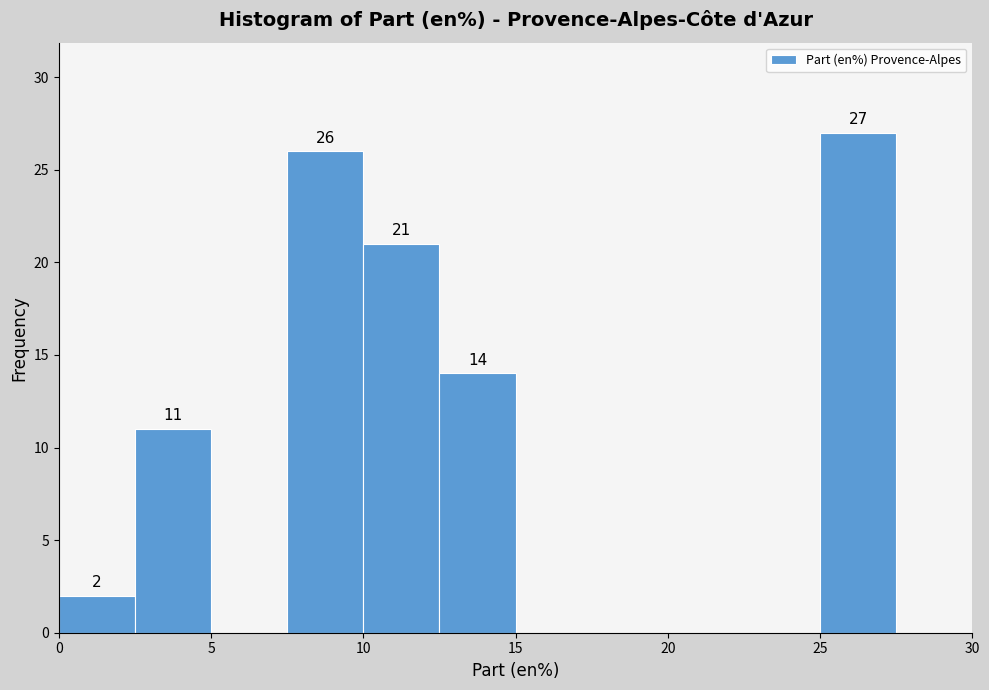

Over which range of the x-axis is the bar tallest?

25.0 to 27.5